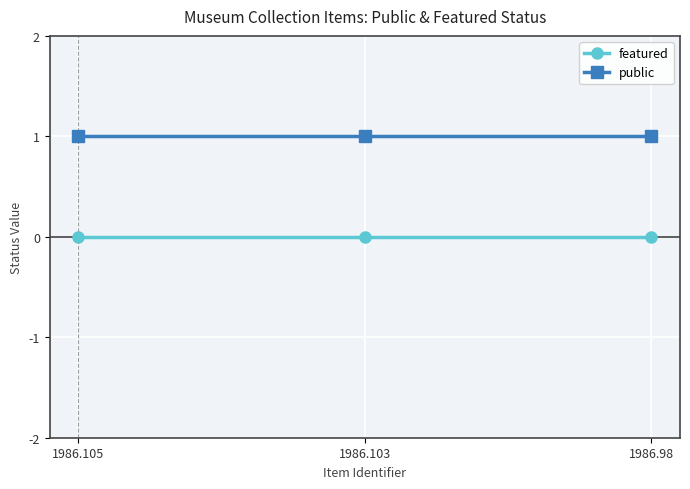

Rank the series at 1986.103 from lowest to highest value.

featured, public